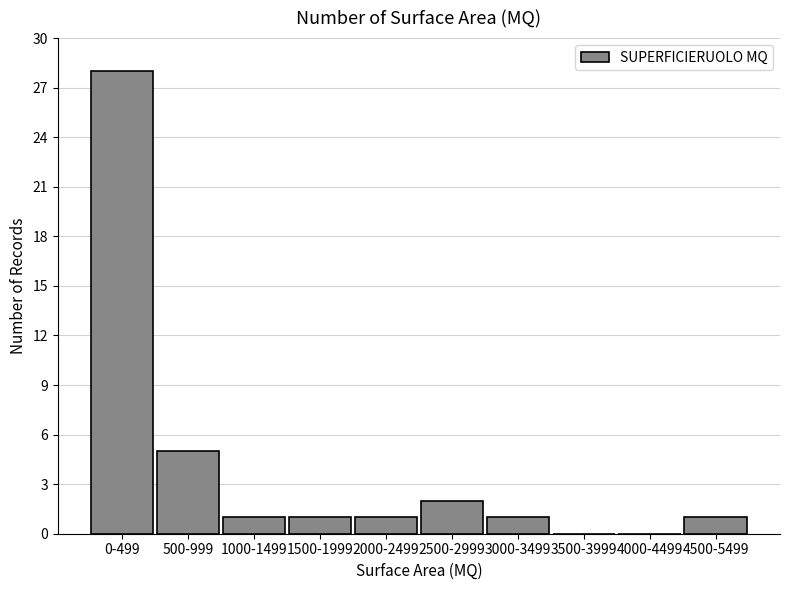

Reading right to left, extract all data points from this chart.

4500-5499=1	4000-4499=0	3500-3999=0	3000-3499=1	2500-2999=2	2000-2499=1	1500-1999=1	1000-1499=1	500-999=5	0-499=28